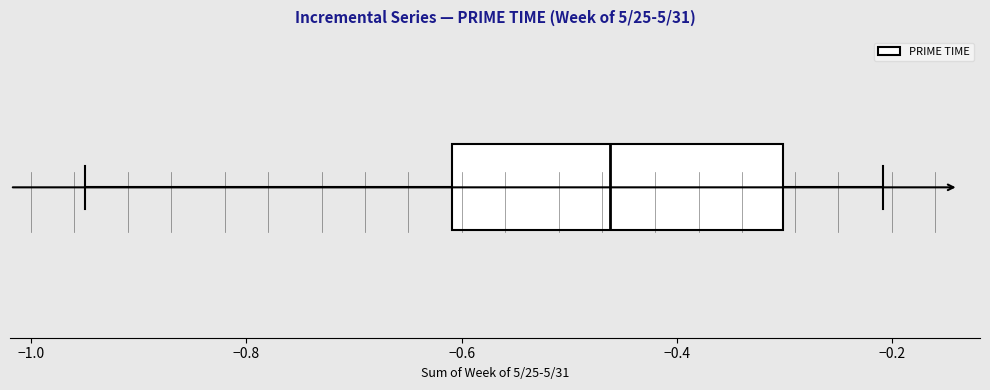

Where does the right whisker of the box end on the x-axis? The values are not printed on the chart, so give them approximately, as read against the axis.

-0.20